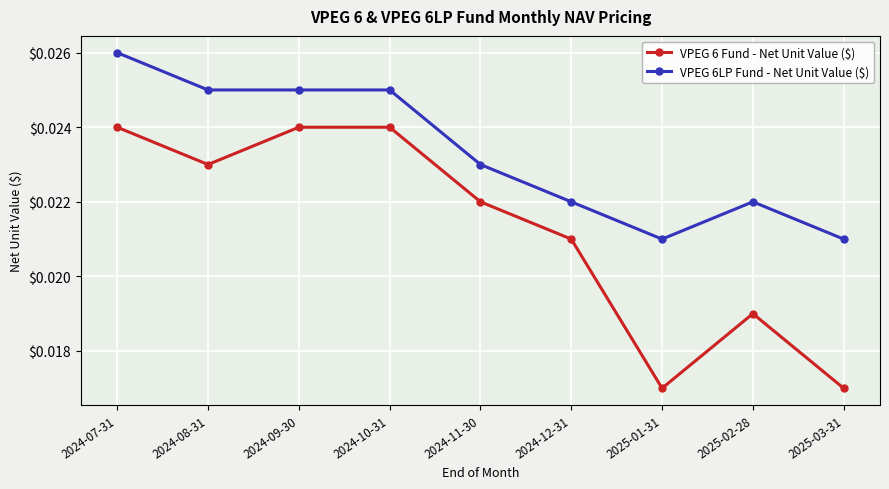

At which label does VPEG 6LP Fund - Net Unit Value ($) reach its peak?

2024-07-31